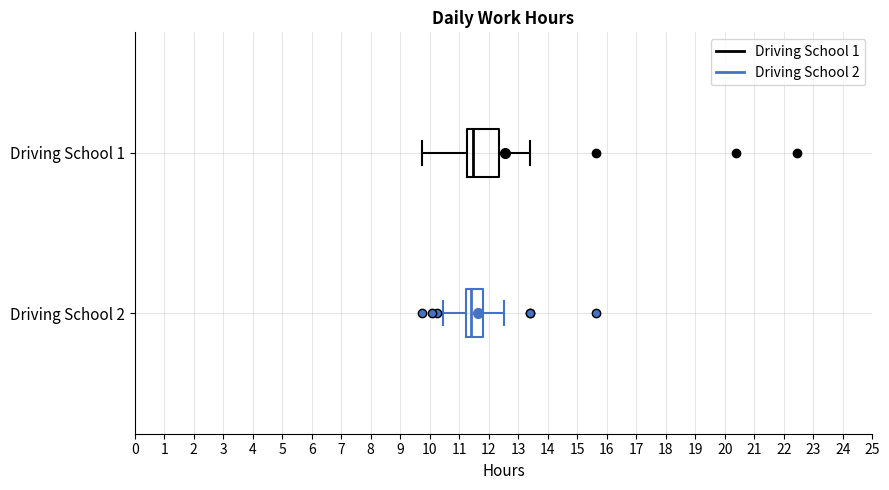

Reading bottom to top, read every box against the x-axis: the position of its median line, the range the box covers, and the ends of its whiskers. The values are not printed on the chart, so give them approximately, as read against the axis.

Driving School 2: median 11.4, box 11.2 to 11.8, whiskers 10.5 to 12.5
Driving School 1: median 11.5, box 11.3 to 12.4, whiskers 9.7 to 13.4